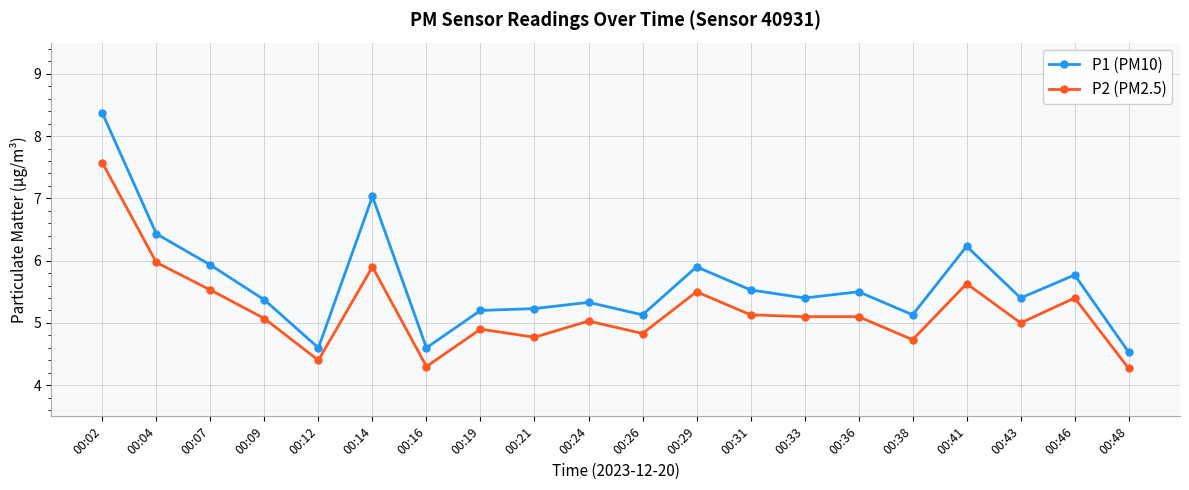

Which series has the widest spread of values?

P1 (PM10)